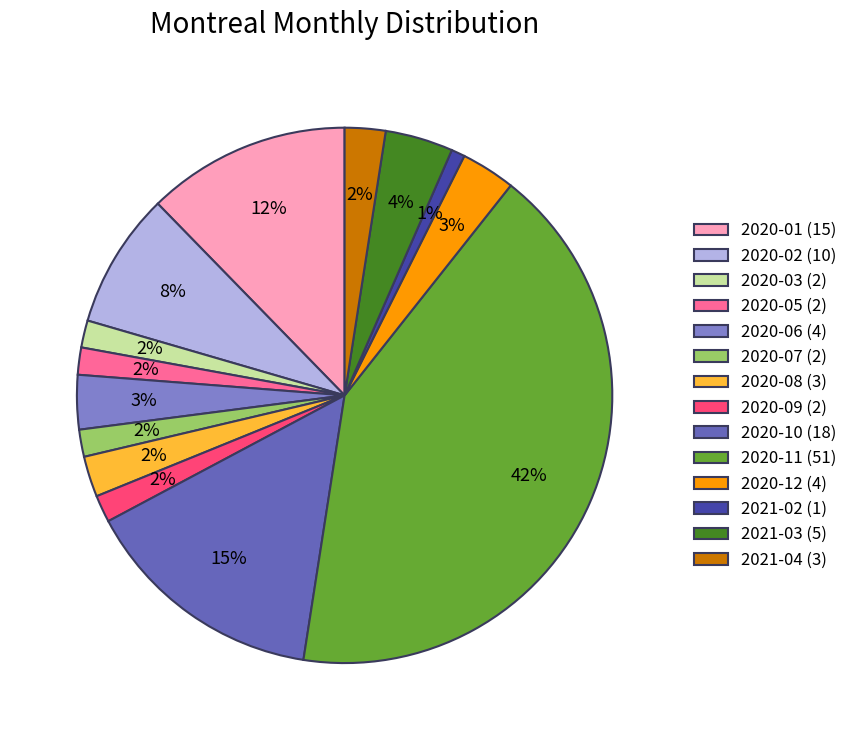

What is the ratio of the value at 2021-02 (1) to the value at 2020-03 (2)?

0.5